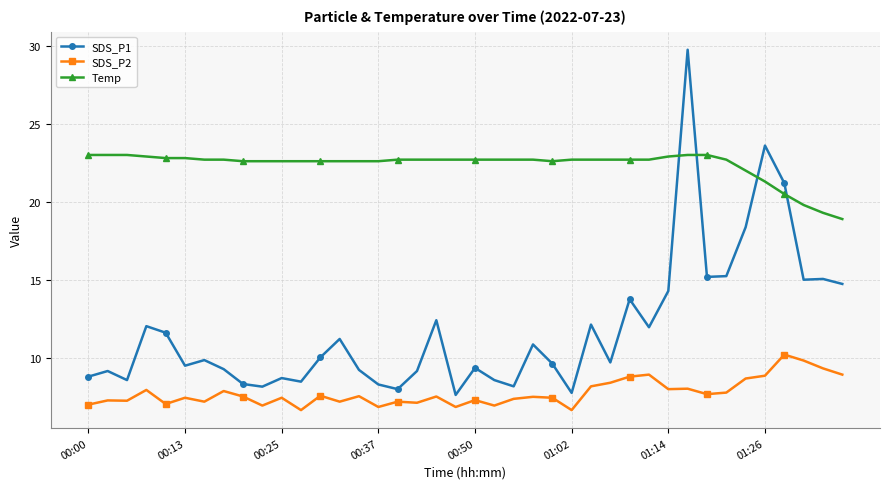

What is the average value of the Temp series?

22.4